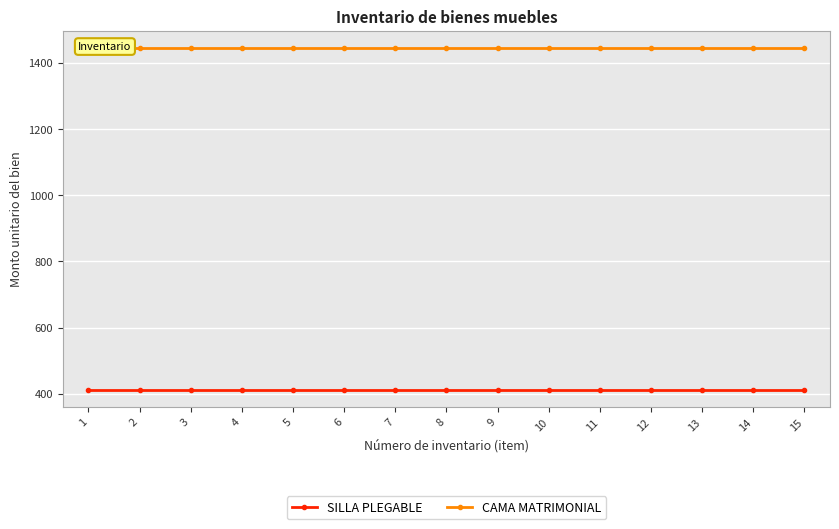

Which series has the widest spread of values?

SILLA PLEGABLE